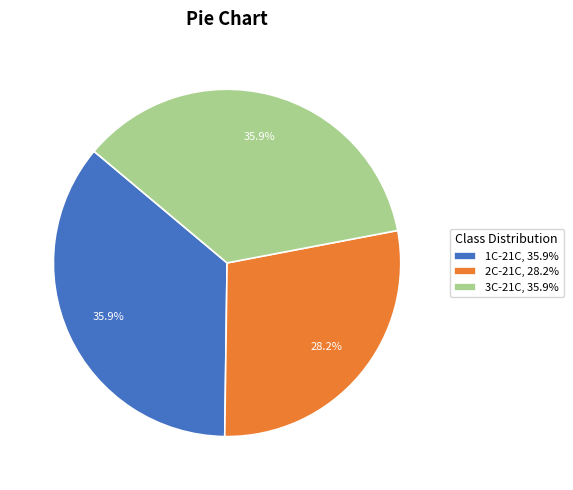

Which has a higher value, 2C-21C, 28.2% or 1C-21C, 35.9%?

1C-21C, 35.9%